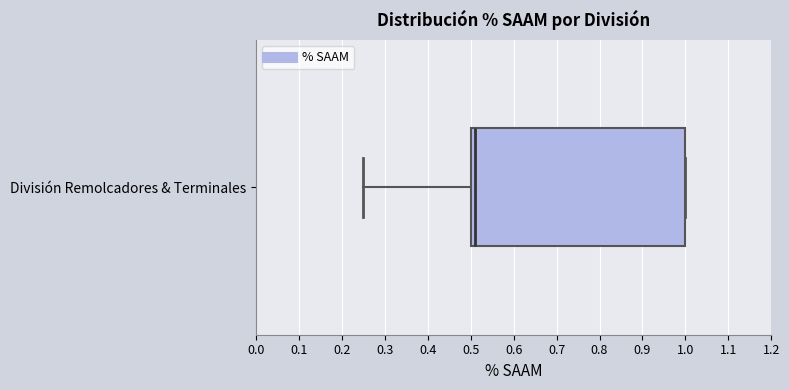

Transcribe this box plot: give where the median line is, the range the box spans, and where the two whiskers end, as read against the x-axis. The values are not printed on the chart, so give them approximately, as read against the axis.

median 0.51, box 0.50 to 1.00, whiskers 0.25 to 1.00